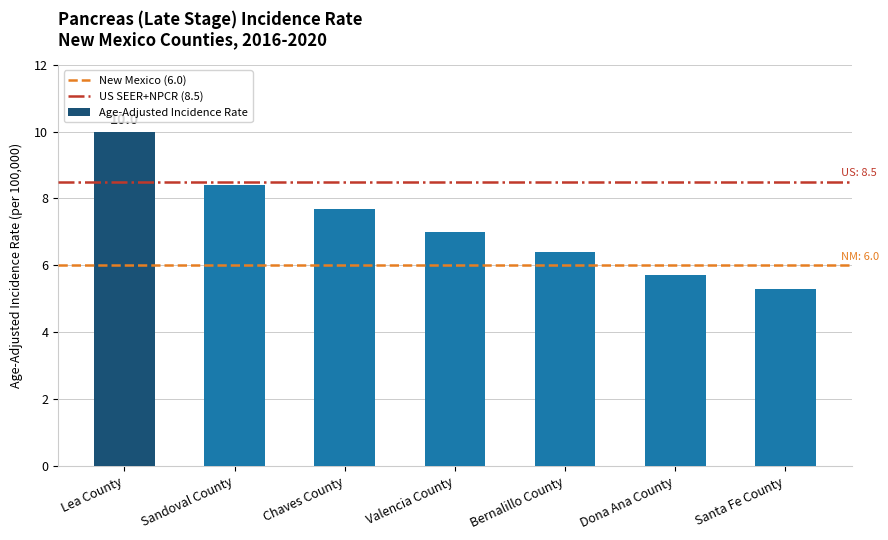

Count the number of data series in this chart.

1